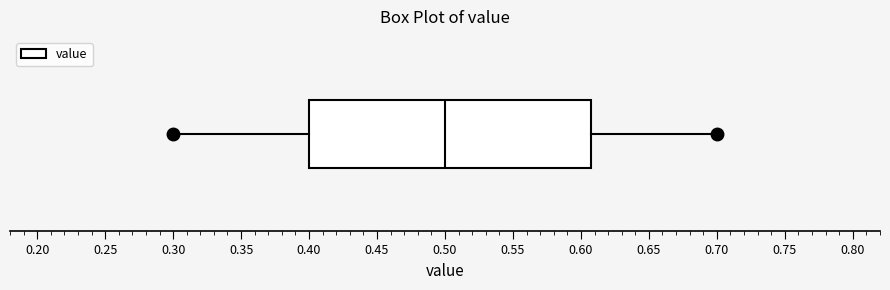

Read this box plot against the x-axis: the position of the median line, the range covered by the box, and the ends of both whiskers. The values are not printed on the chart, so give them approximately, as read against the axis.

median 0.50, box 0.40 to 0.61, whiskers 0.30 to 0.70